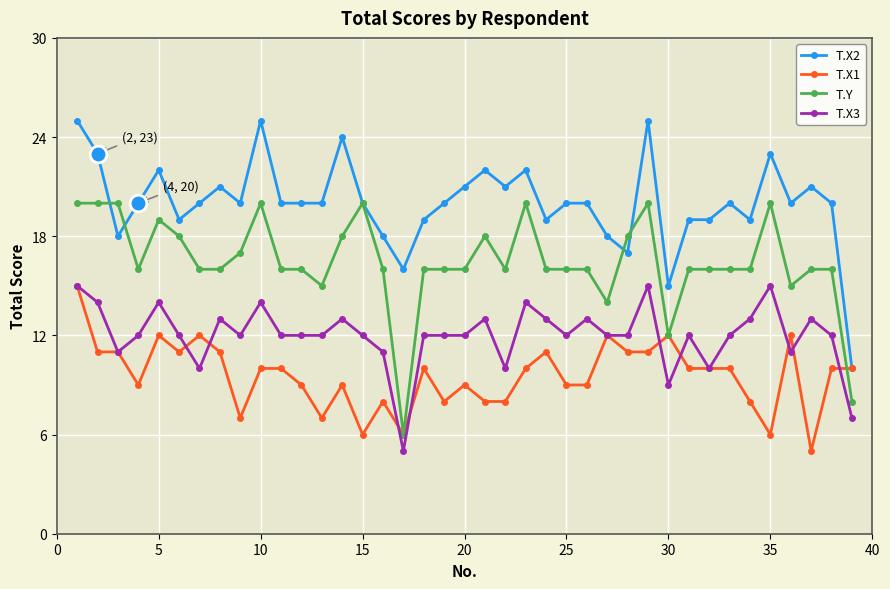

What are all the series names shown in the legend?

T.X2, T.X1, T.Y, T.X3